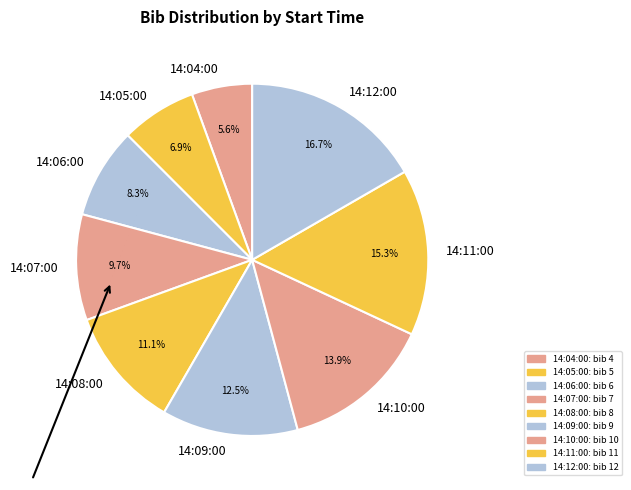

To the nearest percent, what is the combined percentage of 14:06:00 and 14:05:00?

15%